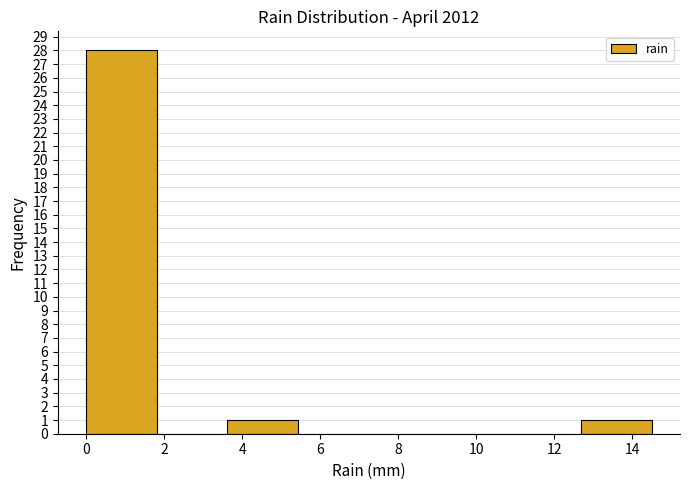

Which range on the x-axis has the tallest bar?

0.0 to 1.8